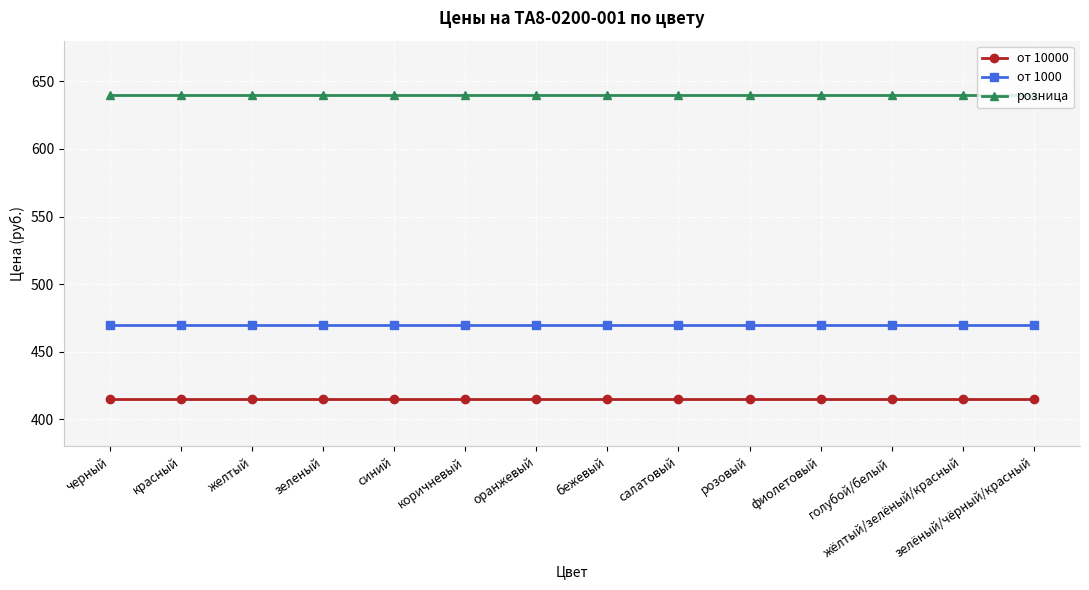

What is the value of the от 10000 point at the 2nd from the left?

415